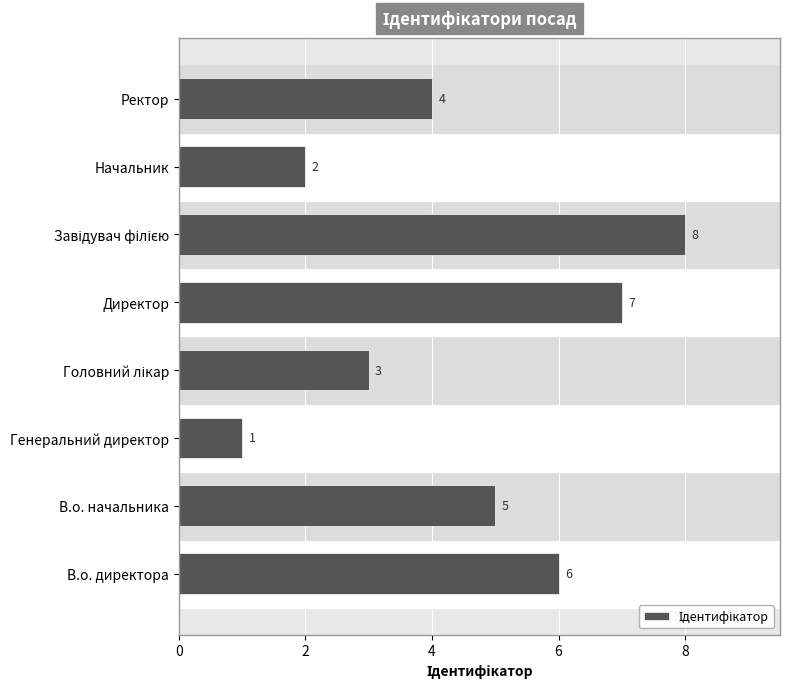

Which has a higher value, В.о. начальника or Директор?

Директор